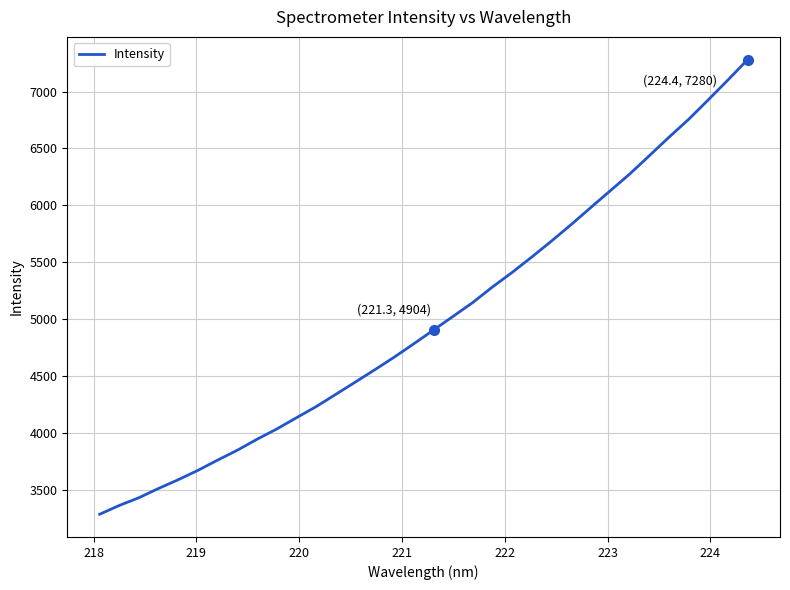

What is the maximum value shown in the chart?

7280.4